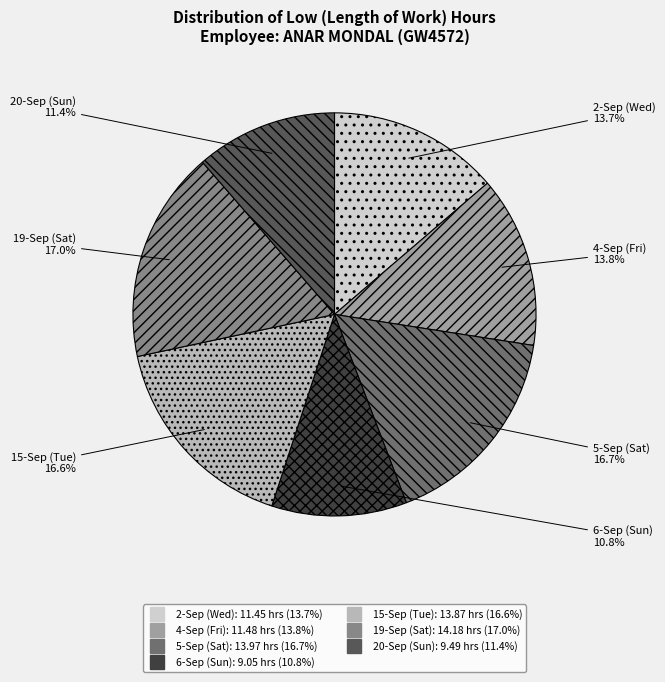

To the nearest percent, what is the combined percentage of 6-Sep (Sun) and 5-Sep (Sat)?

28%